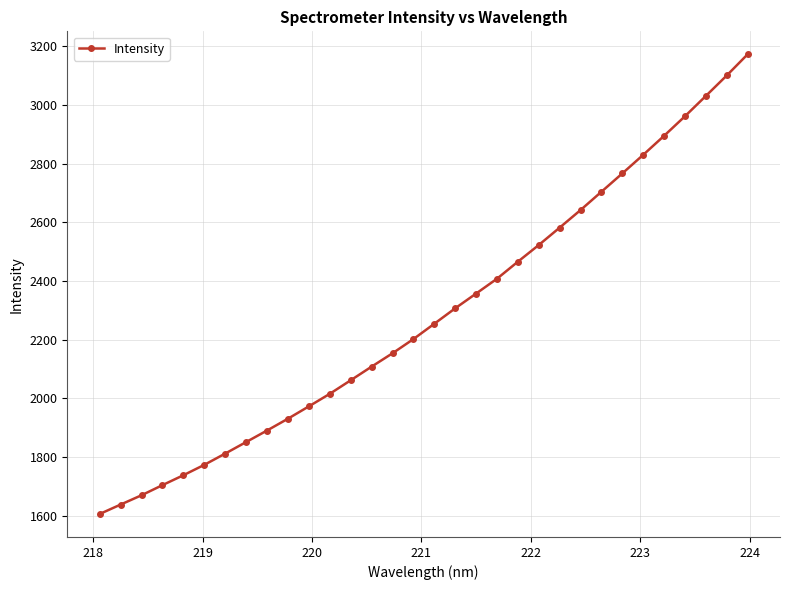

What is the smallest value displayed?

1606.0